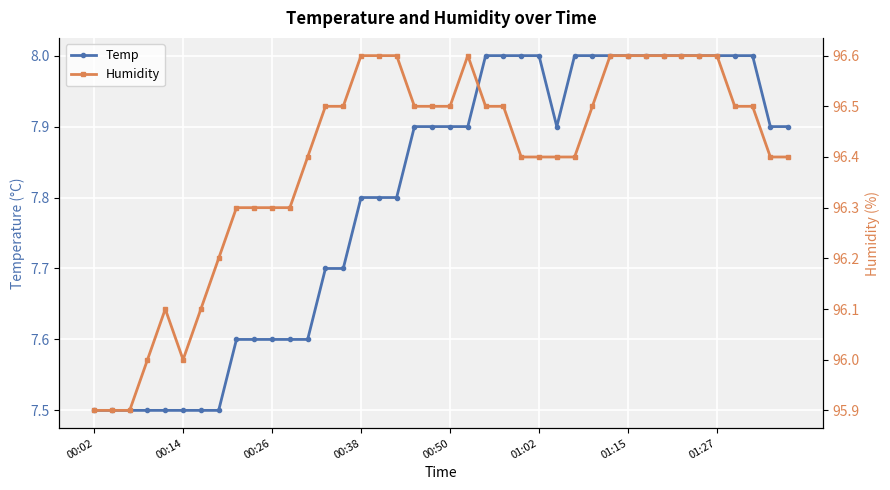

Is this an area chart (filled region under the line)?

No